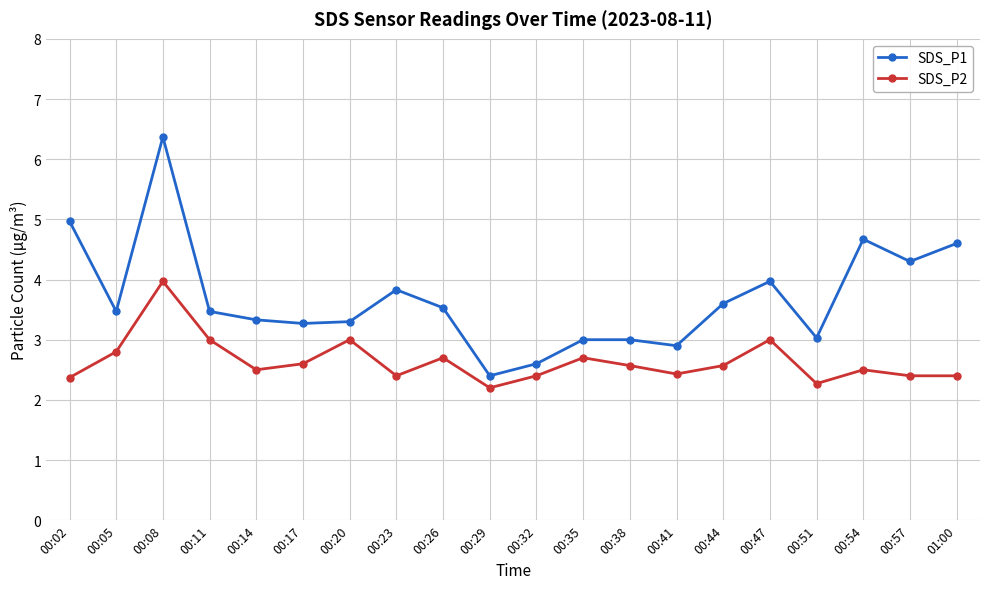

What are all the series names shown in the legend?

SDS_P1, SDS_P2